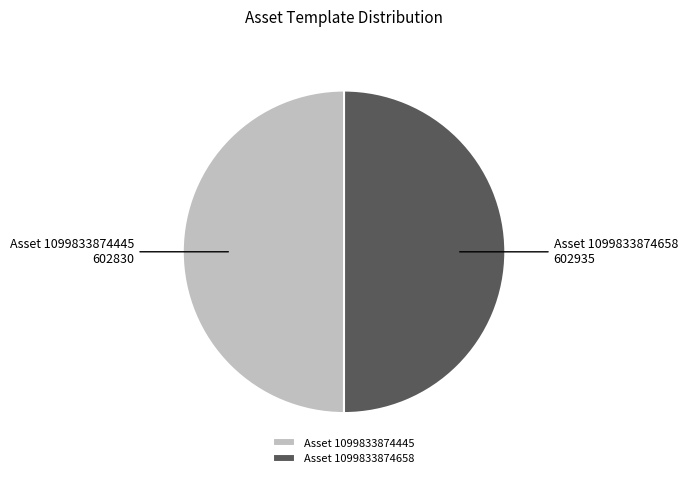

Approximately how many times larger is the value at Asset 1099833874445 compared to Asset 1099833874658?

1.0